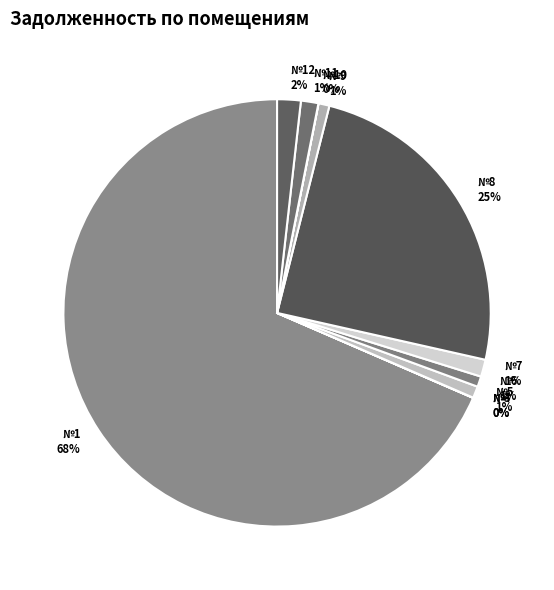

Count the number of slices in the pie.

11